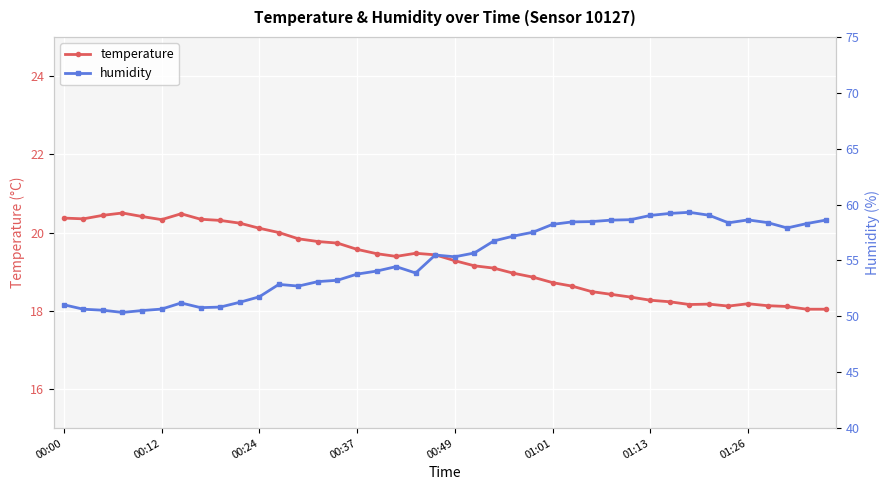

True or false: temperature has more than 1 interior local peaks.

True